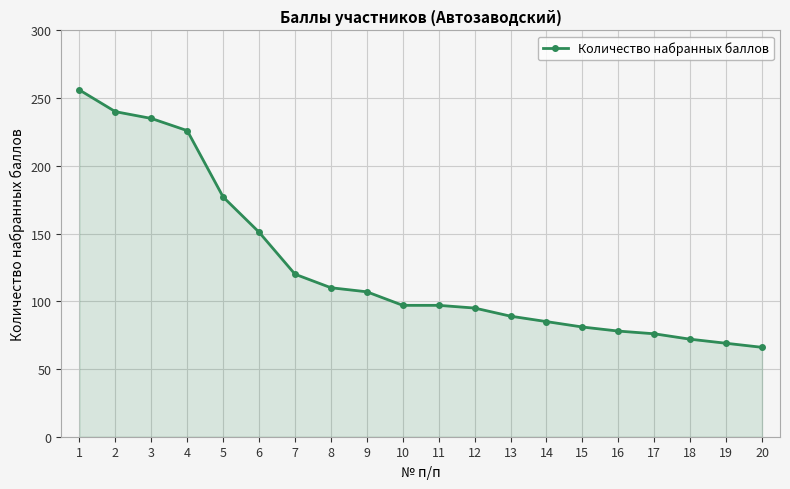

What is the sum of all values?

2527